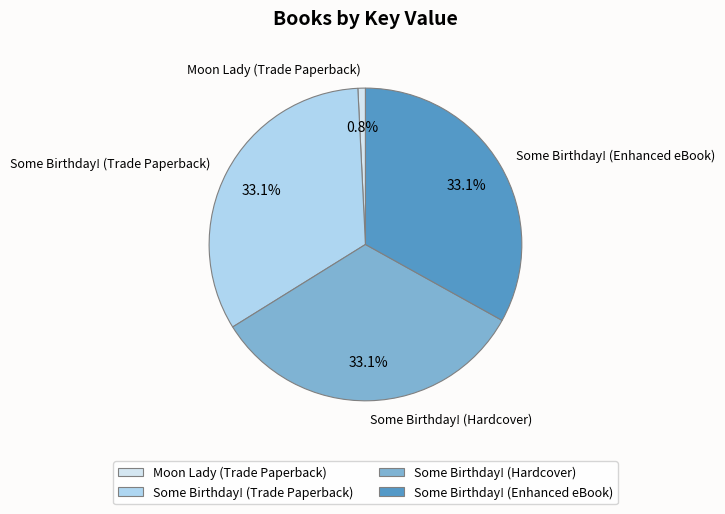

To the nearest percent, what is the difference between the Moon Lady (Trade Paperback) and Some Birthday! (Enhanced eBook) slice percentages?

32%